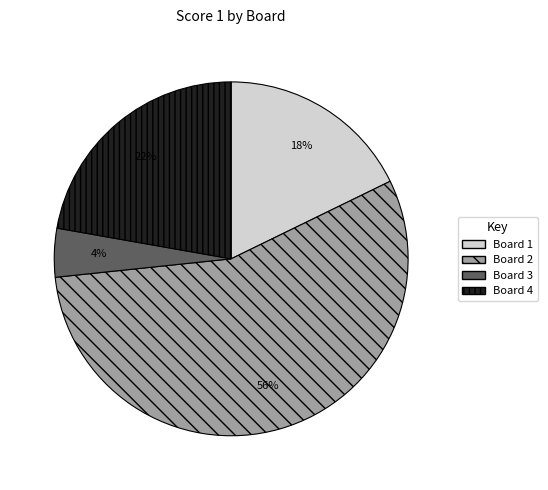

Rank the categories by value from lowest to highest.

Board 3, Board 1, Board 4, Board 2